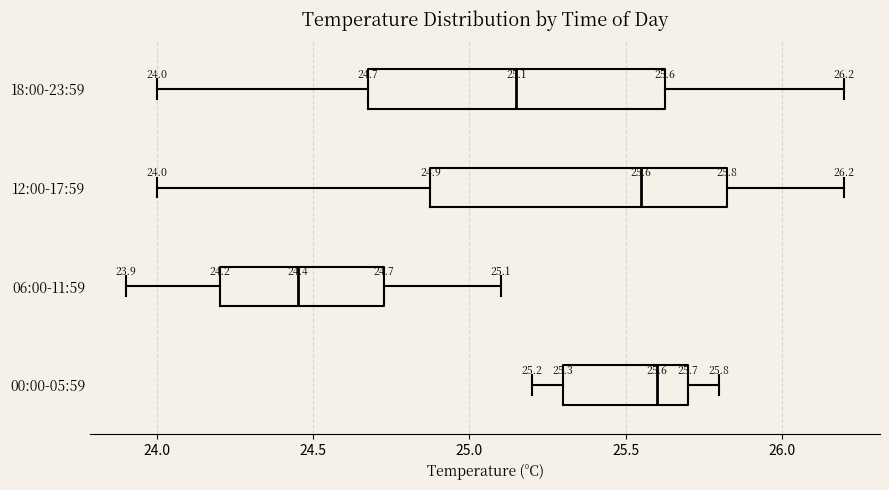

Which box has the furthest to the left median line?

06:00-11:59